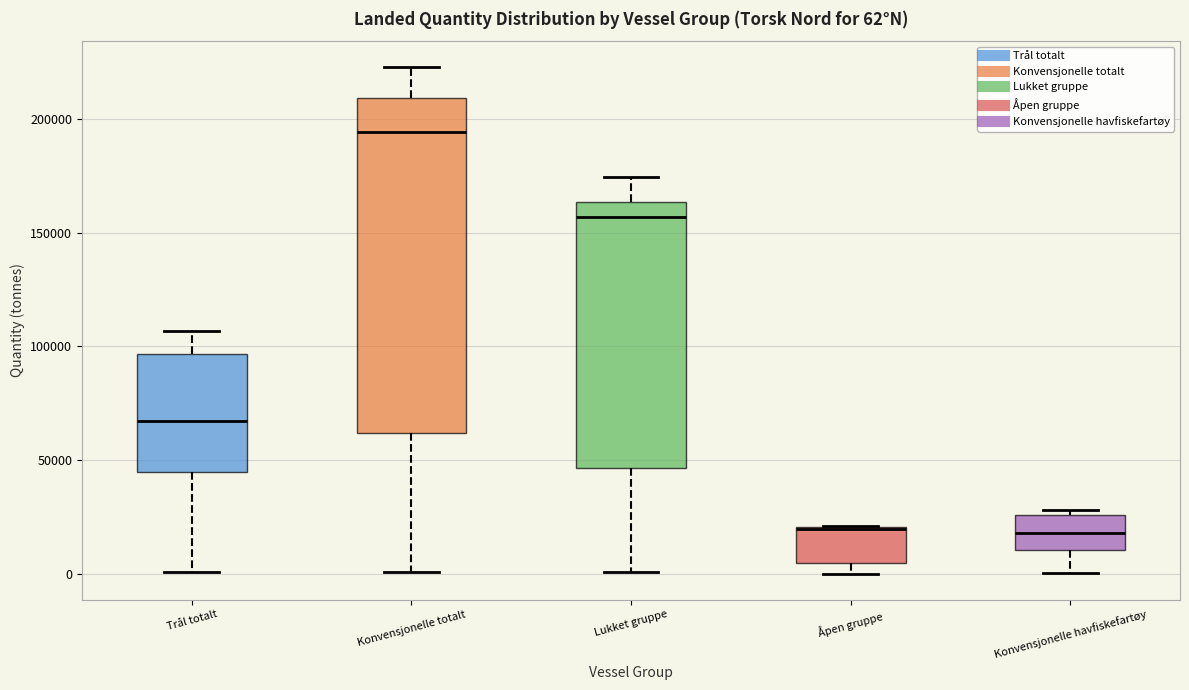

Comparing the boxes themselves (not the whiskers), which one is the tallest?

Konvensjonelle totalt